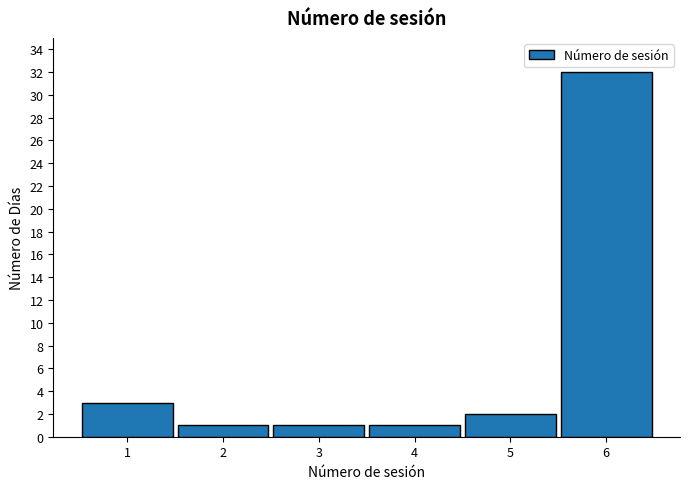

Reading left to right, what are all the values shown in this chart?

3	1	1	1	2	32